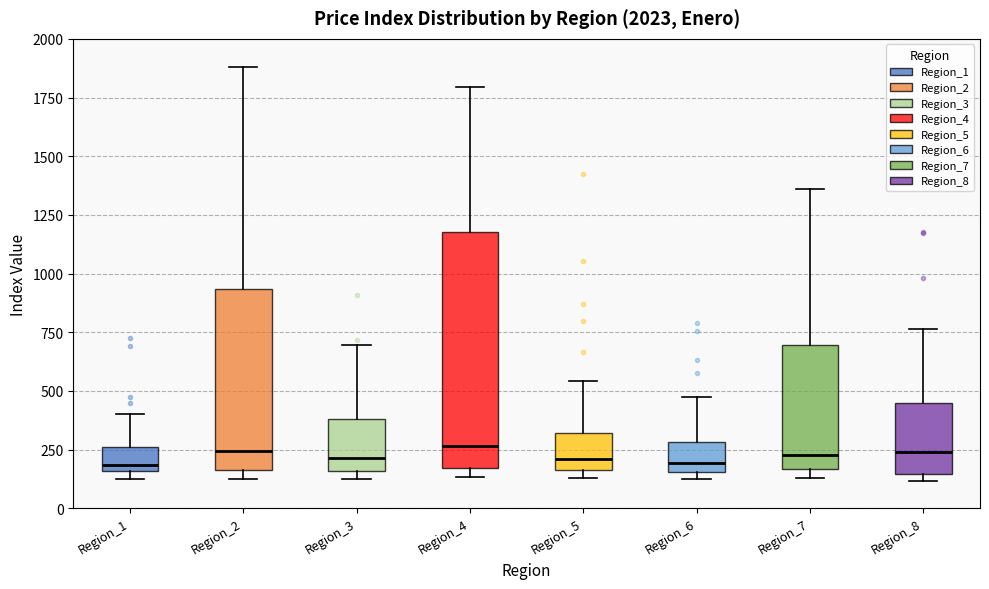

Reading left to right, read every box against the y-axis: the position of its median line, the range the box covers, and the ends of its whiskers. The values are not printed on the chart, so give them approximately, as read against the axis.

Region_1: median 200, box 150 to 250, whiskers 150 (just below the box's lower edge) to 400
Region_2: median 250, box 150 to 950, whiskers 150 (just below the box's lower edge) to 1900
Region_3: median 200, box 150 to 400, whiskers 100 to 700
Region_4: median 250, box 150 to 1200, whiskers 150 (just below the box's lower edge) to 1800
Region_5: median 200, box 150 to 300, whiskers 150 (just below the box's lower edge) to 550
Region_6: median 200, box 150 to 300, whiskers 100 to 450
Region_7: median 250, box 150 to 700, whiskers 150 (just below the box's lower edge) to 1350
Region_8: median 250, box 150 to 450, whiskers 100 to 750